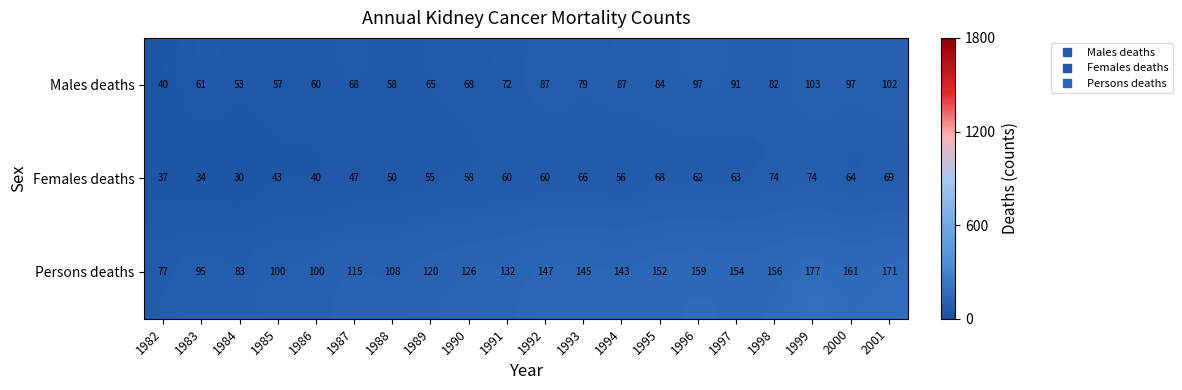

How many series are shown in this chart?

3